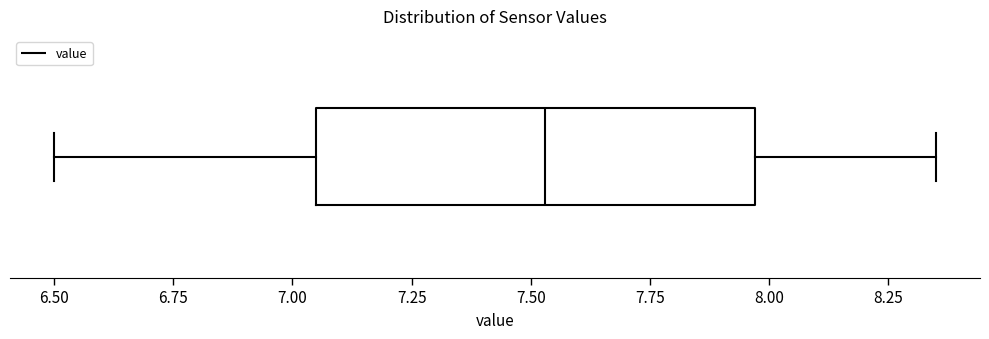

Read this box plot against the x-axis: the position of the median line, the range covered by the box, and the ends of both whiskers. The values are not printed on the chart, so give them approximately, as read against the axis.

median 7.55, box 7.05 to 7.95, whiskers 6.50 to 8.35